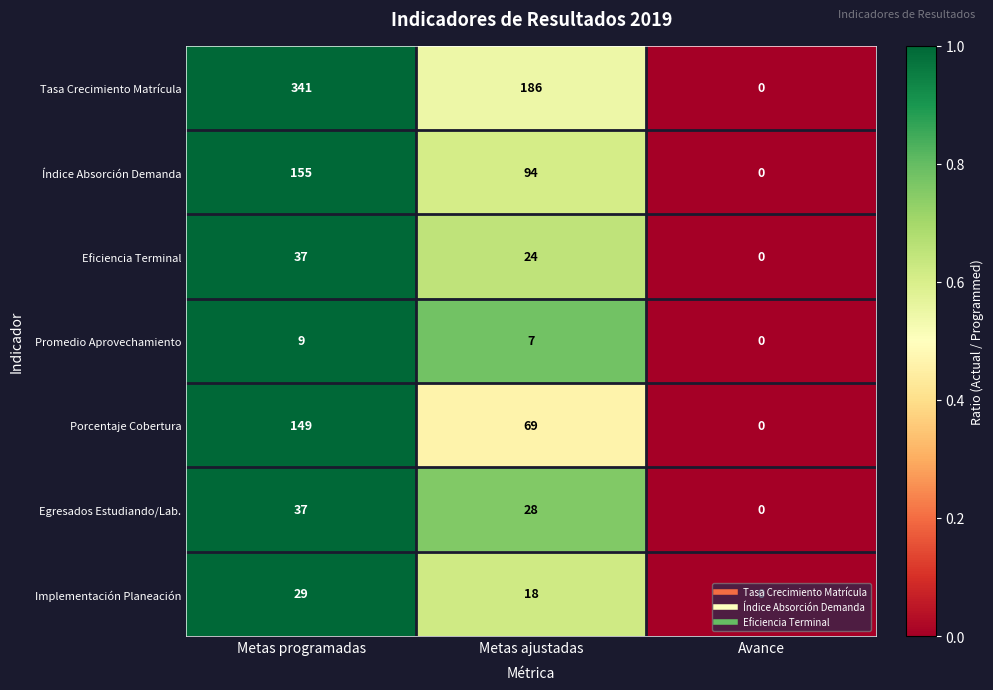

The Implementación Planeación series shows -11 at Avance. True or false?

False